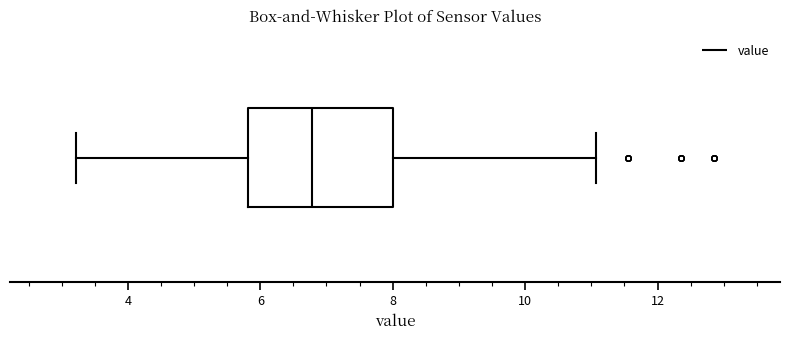

Transcribe this box plot: give where the median line is, the range the box spans, and where the two whiskers end, as read against the x-axis. The values are not printed on the chart, so give them approximately, as read against the axis.

median 6.8, box 5.8 to 8.0, whiskers 3.2 to 11.0